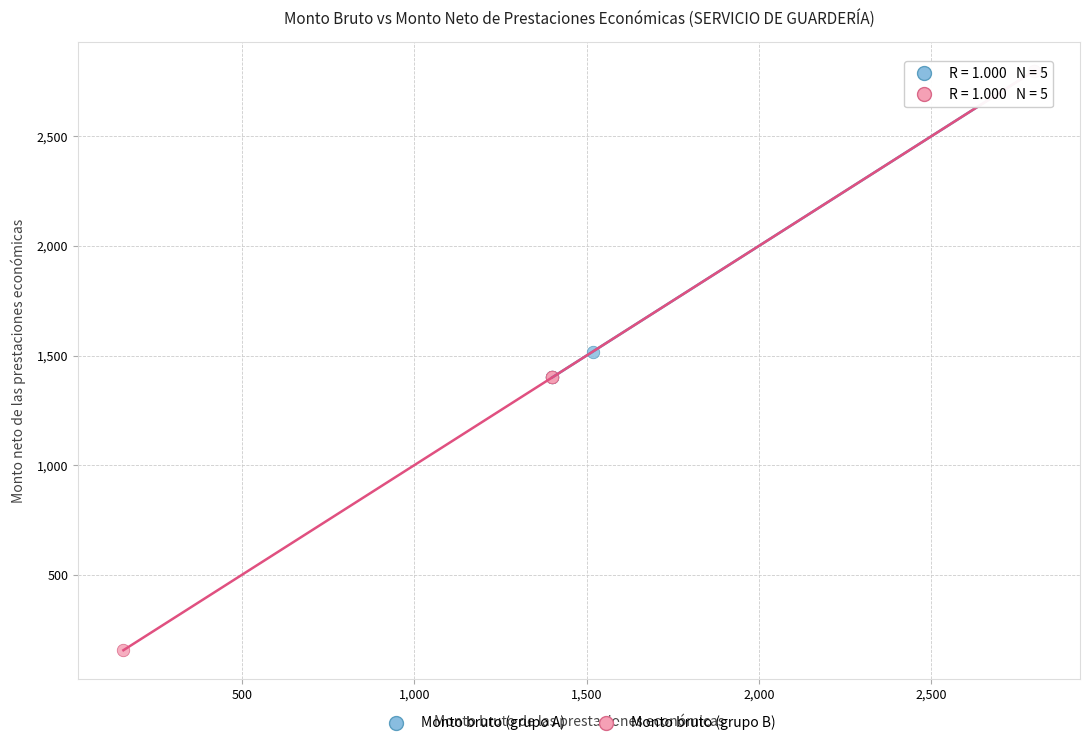

Which series has the largest Y range (max minus min)?

Monto bruto (grupo B)